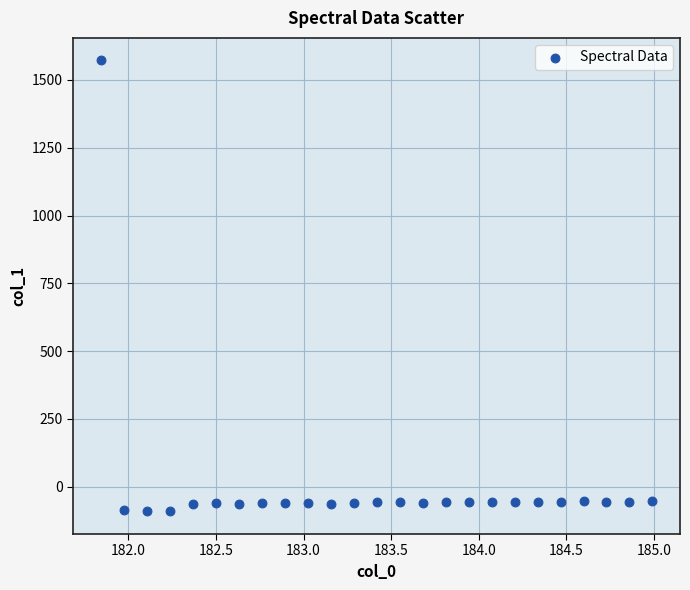

What is the range of Y values (max minus min)?

1663.1